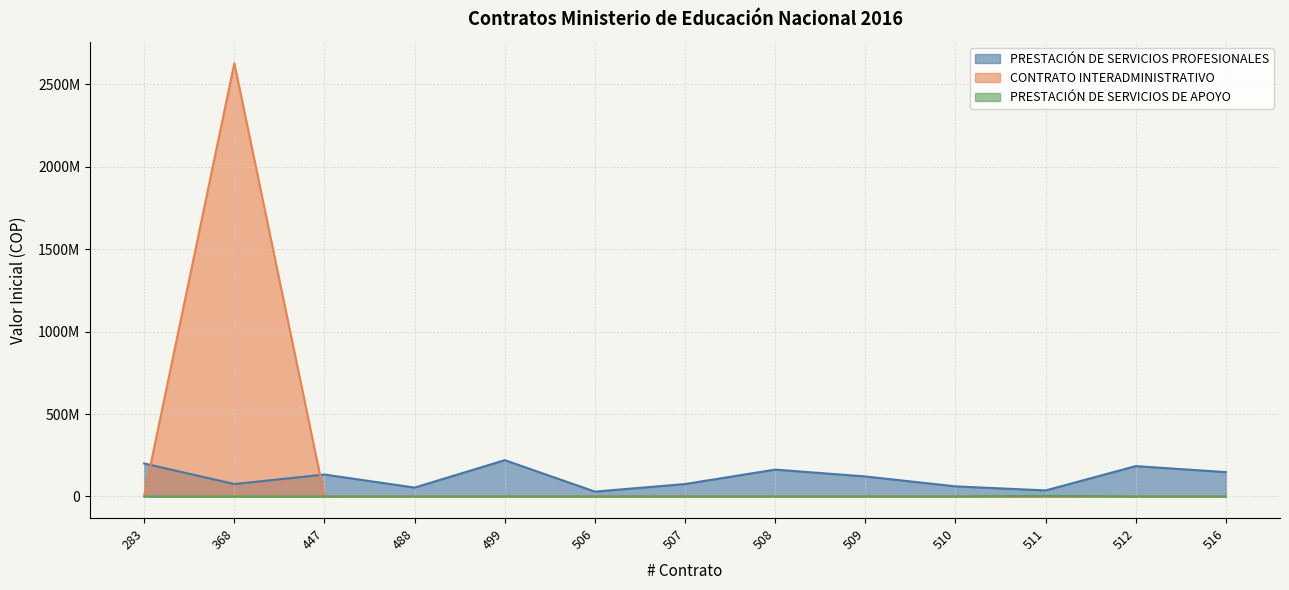

Does the chart have visible grid lines?

Yes